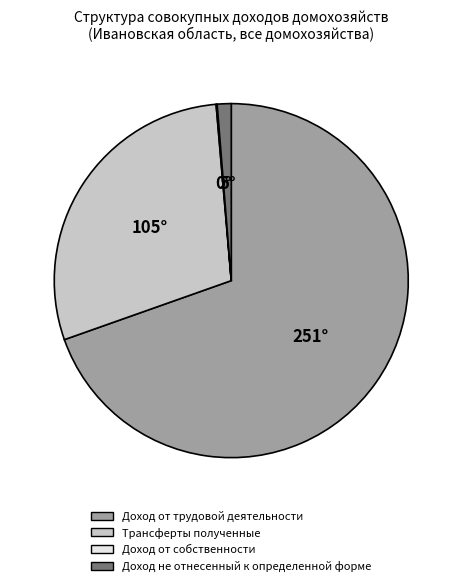

Is the sum of Доход не отнесенный к определенной форме and Доход от трудовой деятельности greater than half?

Yes